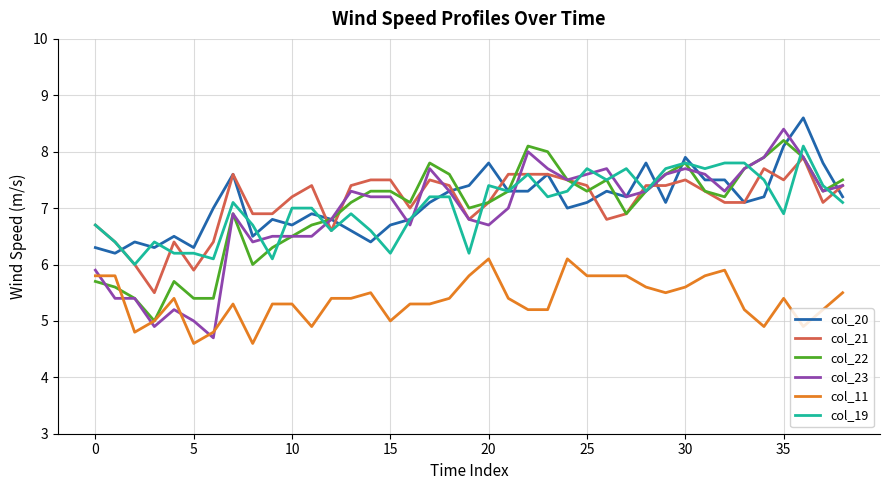

Which series has the widest spread of values?

col_23